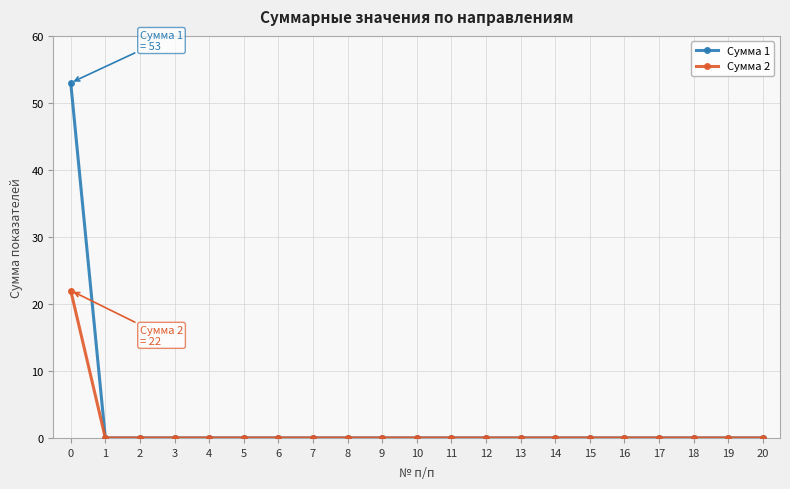

The Сумма 1 series shows 0 at 3. True or false?

True